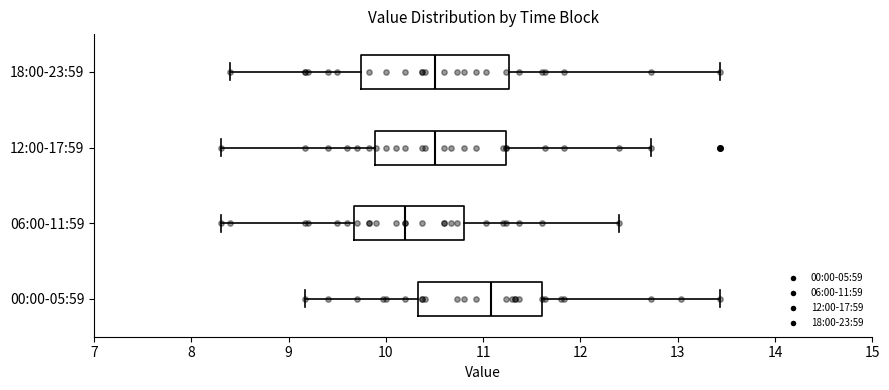

Which box's median line is the furthest to the right?

00:00-05:59